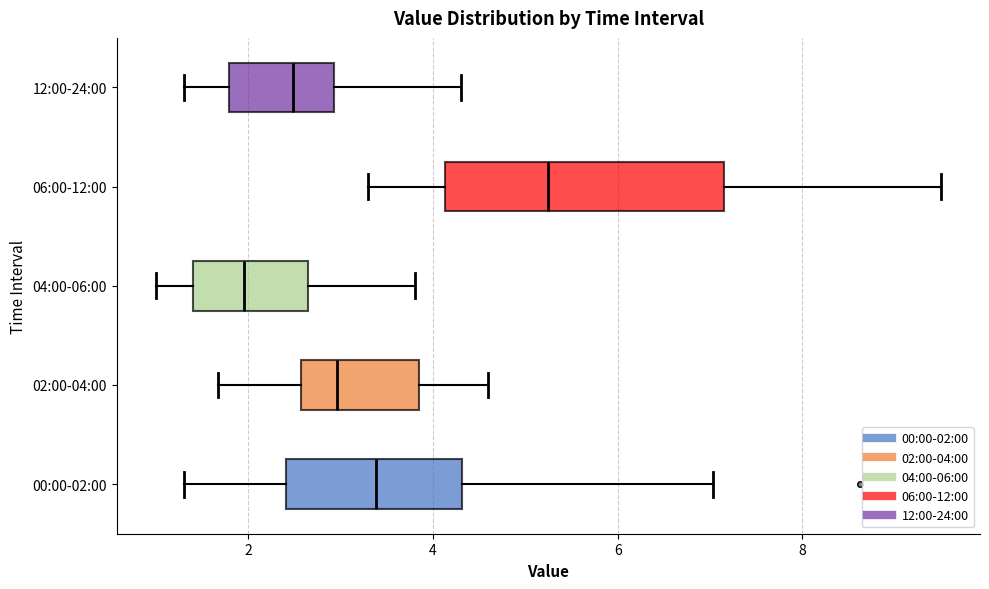

Which box's median line is the furthest to the right?

06:00-12:00